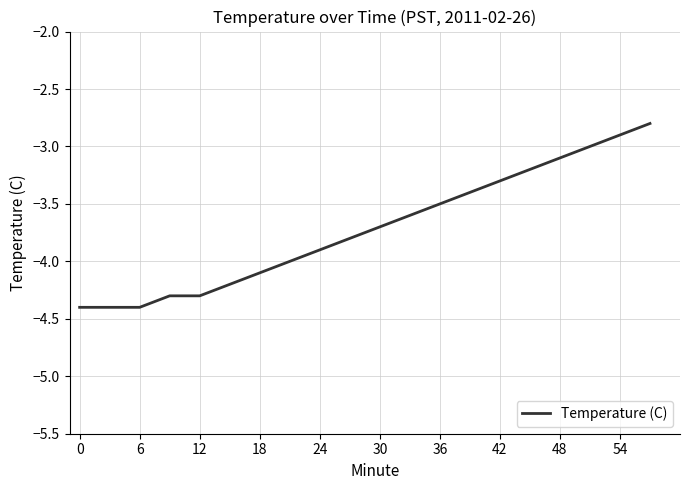

What is the difference between the maximum and second lowest values?

1.6